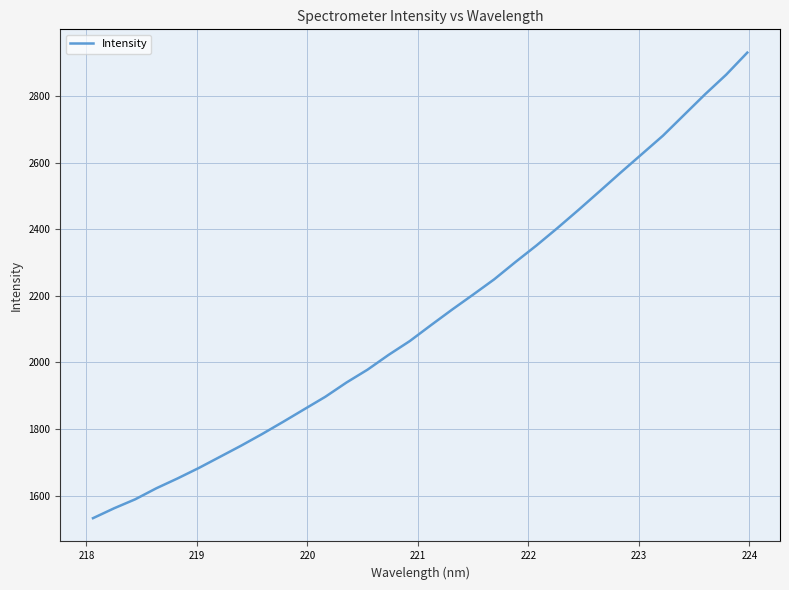

What is the smallest value displayed?

1532.5